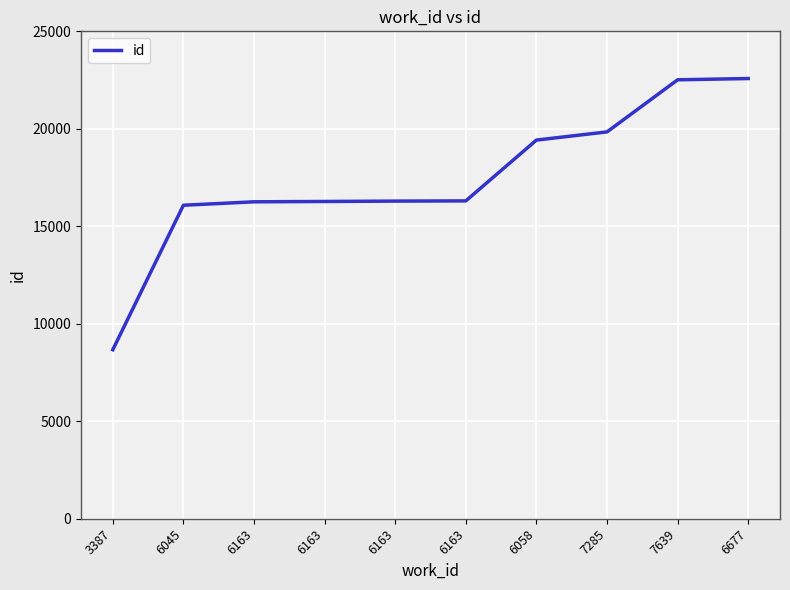

Is this an area chart (filled region under the line)?

No